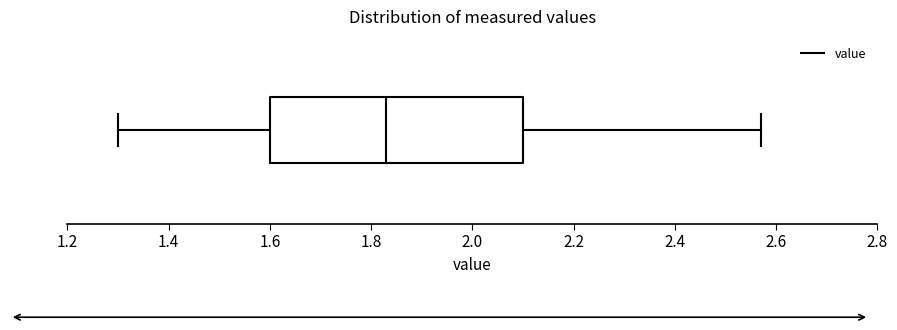

Read this box plot against the x-axis: the position of the median line, the range covered by the box, and the ends of both whiskers. The values are not printed on the chart, so give them approximately, as read against the axis.

median 1.84, box 1.60 to 2.10, whiskers 1.30 to 2.58